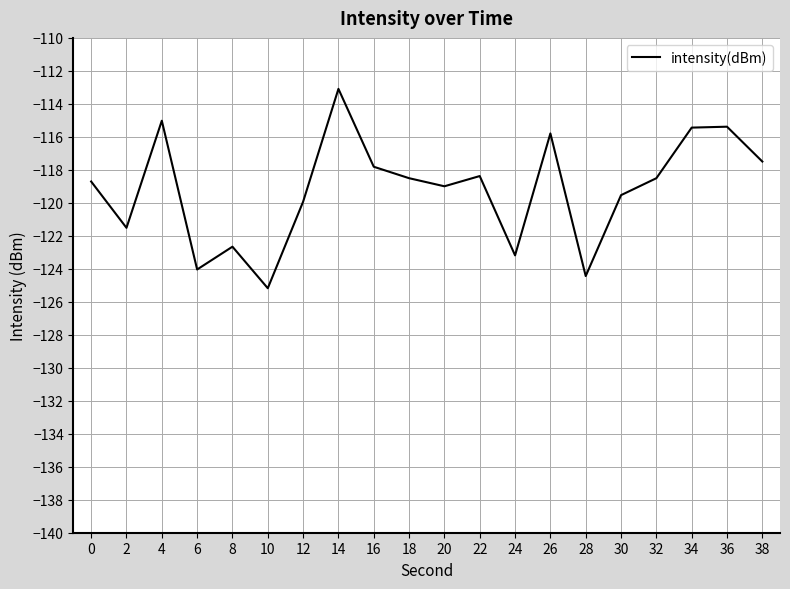

Between 10 and 24, which is larger?

24